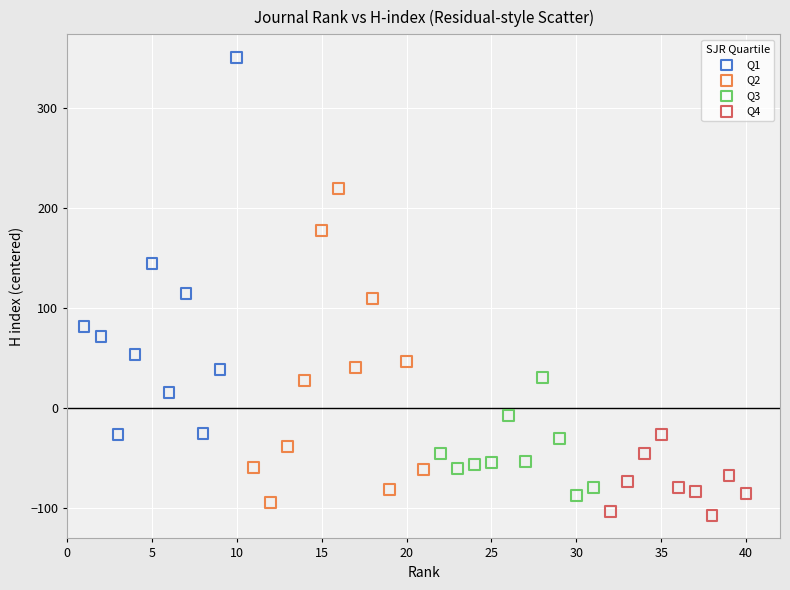

What are all the series names shown in the legend?

Q1, Q2, Q3, Q4